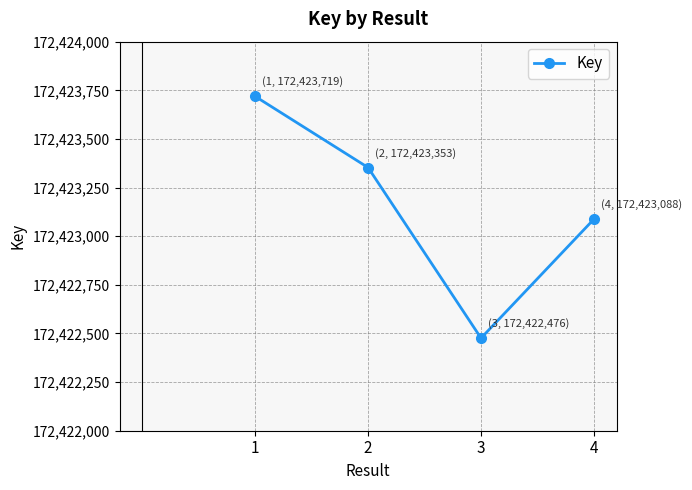

How many values are below 172423353?

2